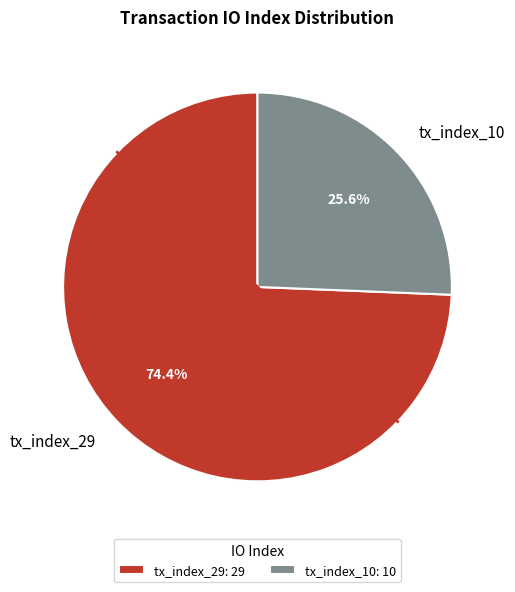

Is there any slice that represents more than half of the pie?

Yes